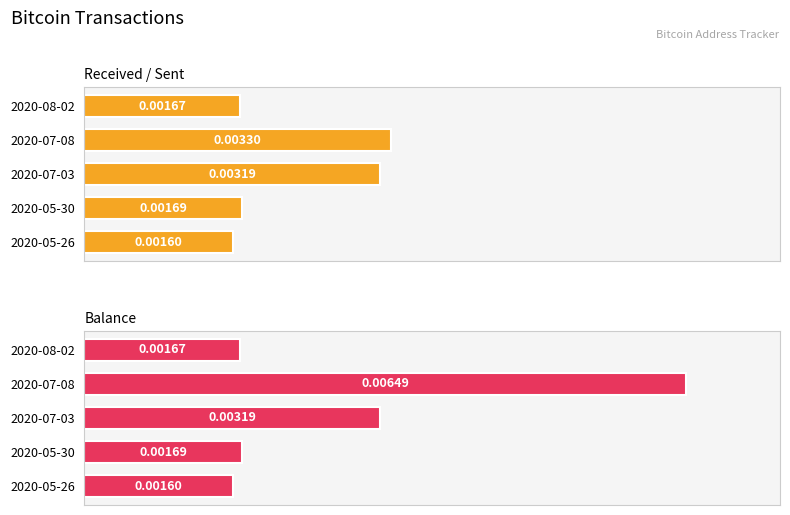

What are all the series names shown in the legend?

received/sent, balance